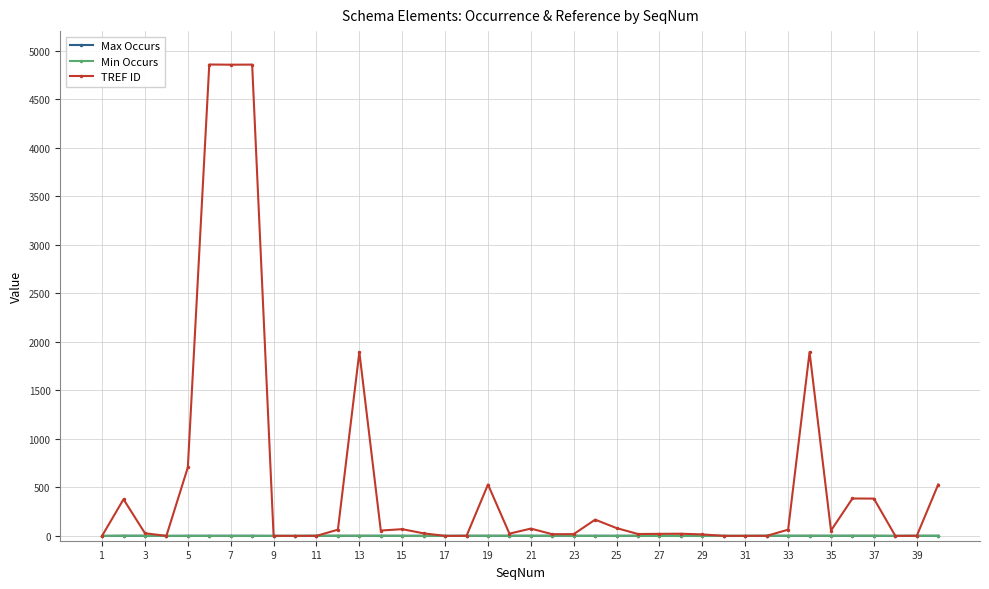

Which series has the widest spread of values?

TREF ID